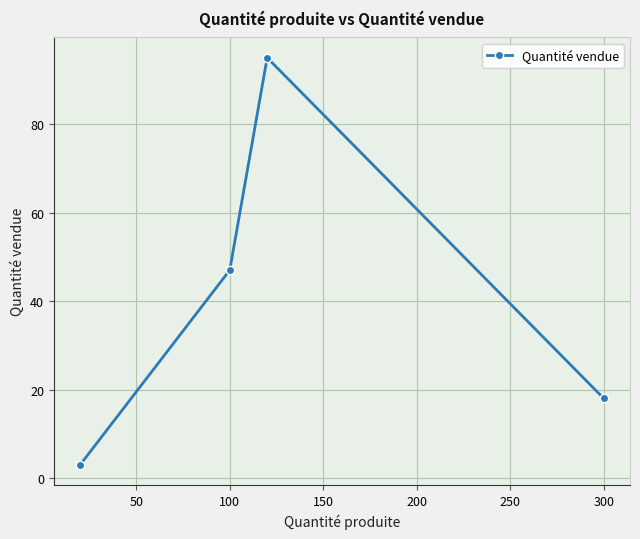

Reading left to right, list all the values displayed in this chart.

3	47	95	18